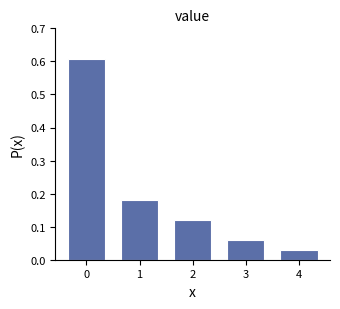

What is the sum of all values?

1.0